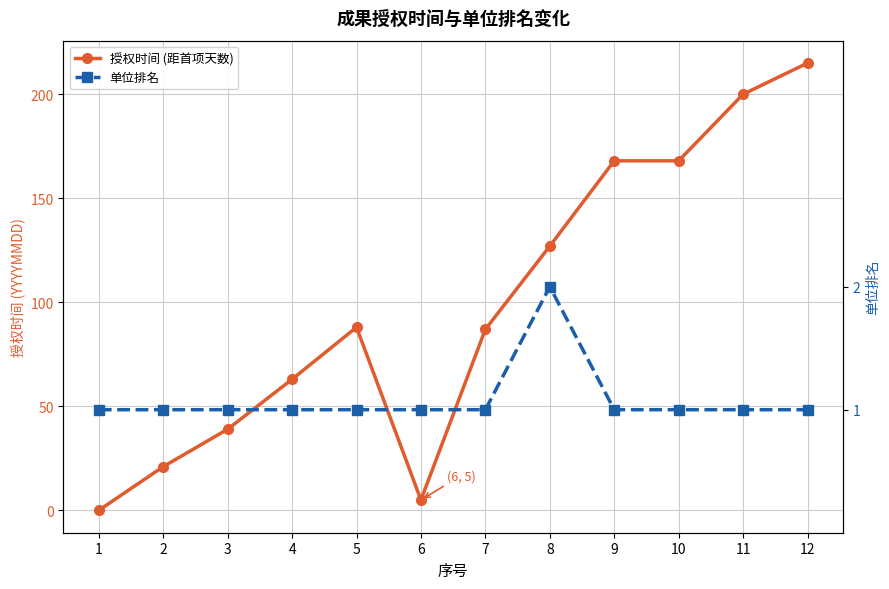

What are all the series names shown in the legend?

授权时间 (距首项天数), 单位排名